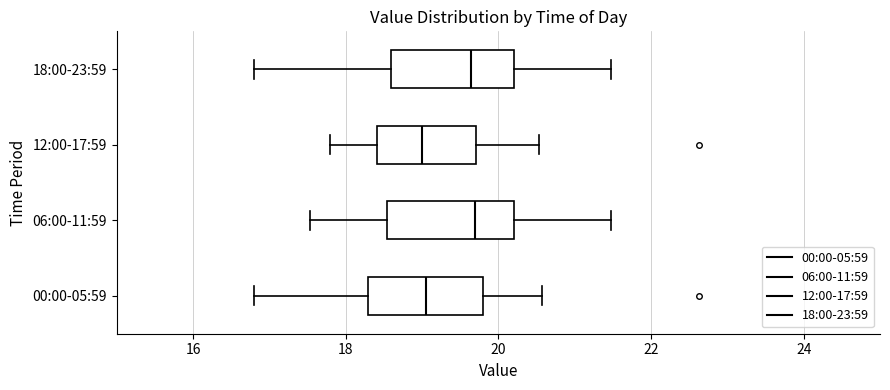

Reading bottom to top, read every box against the x-axis: the position of its median line, the range the box covers, and the ends of its whiskers. The values are not printed on the chart, so give them approximately, as read against the axis.

00:00-05:59: median 19.0, box 18.2 to 19.8, whiskers 16.8 to 20.6
06:00-11:59: median 19.8, box 18.6 to 20.2, whiskers 17.6 to 21.4
12:00-17:59: median 19.0, box 18.4 to 19.8, whiskers 17.8 to 20.6
18:00-23:59: median 19.6, box 18.6 to 20.2, whiskers 16.8 to 21.4